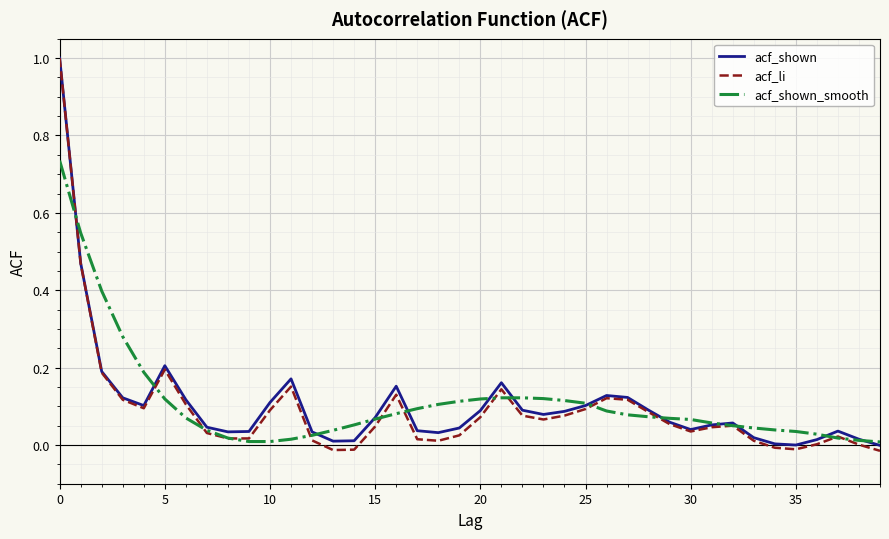

How many distinct data groups are displayed?

3